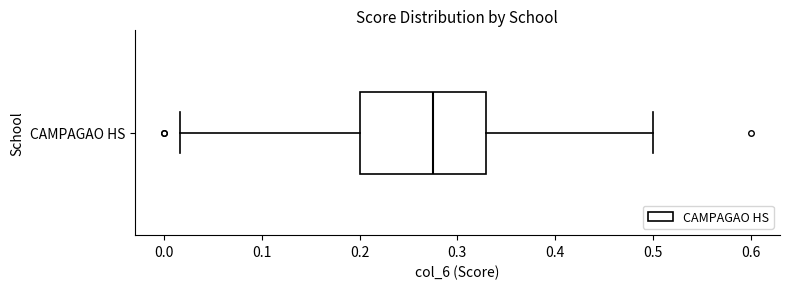

Read this box plot against the x-axis: the position of the median line, the range covered by the box, and the ends of both whiskers. The values are not printed on the chart, so give them approximately, as read against the axis.

median 0.28, box 0.20 to 0.33, whiskers 0.02 to 0.50